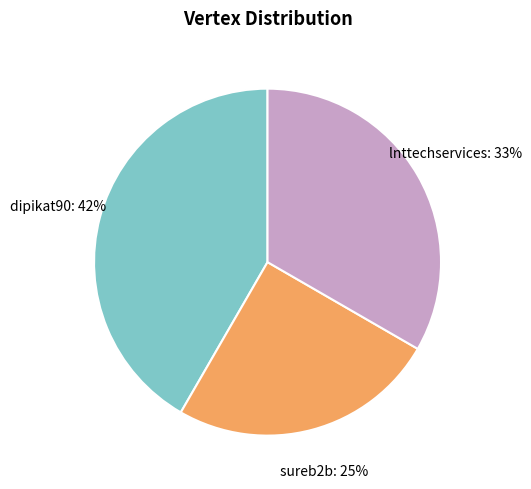

Which slice is the smallest?

sureb2b